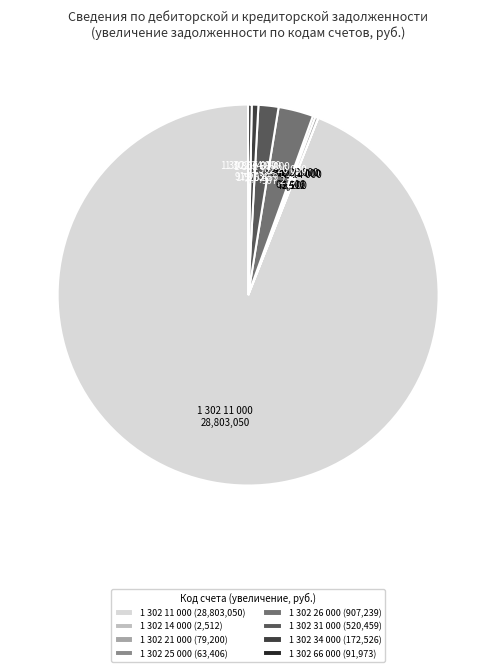

What is the largest slice in the pie chart?

1 302 11 000